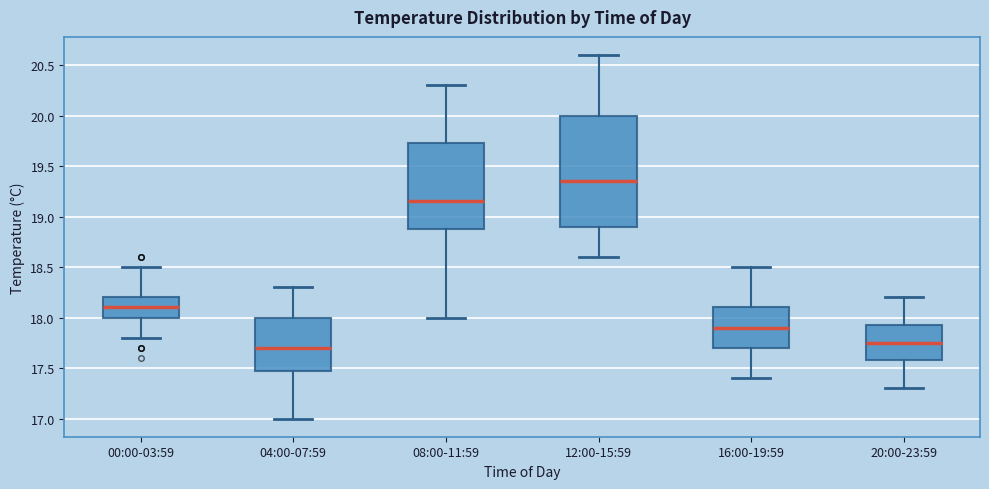

Which box's median line is the lowest?

04:00-07:59